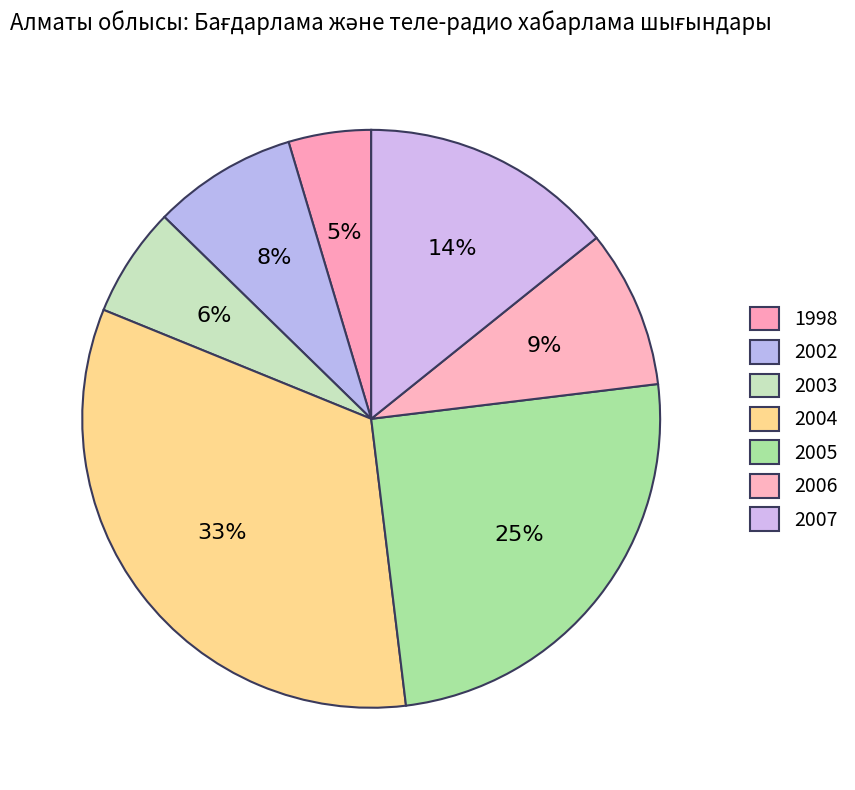

Rank the categories by value from highest to lowest.

2004, 2005, 2007, 2006, 2002, 2003, 1998